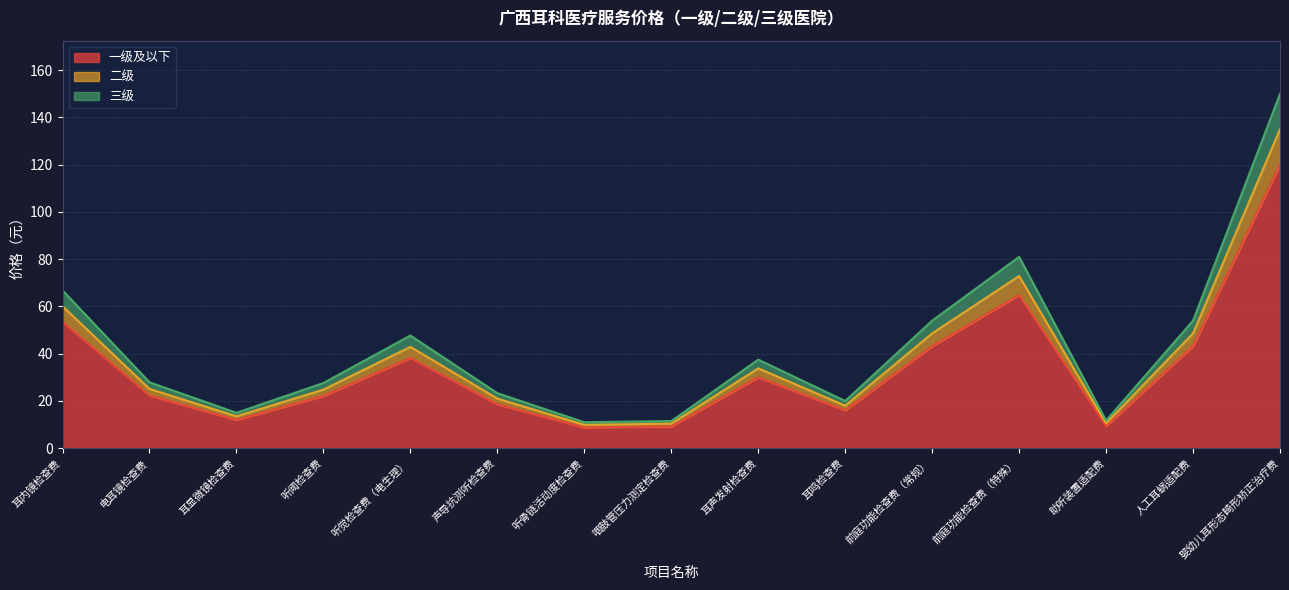

Rank the series at 耳内镜检查费 from highest to lowest value.

三级, 二级, 一级及以下